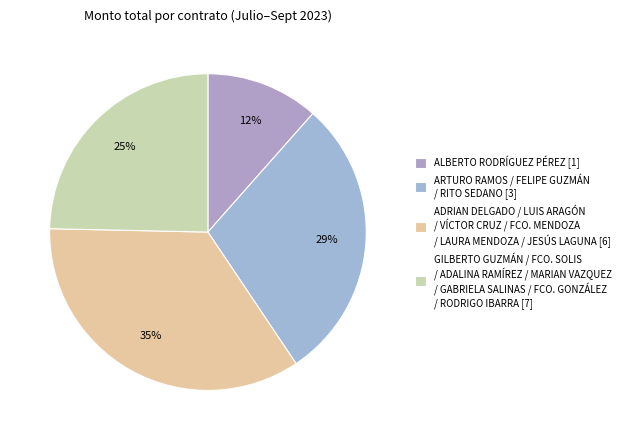

Count the number of slices in the pie.

4